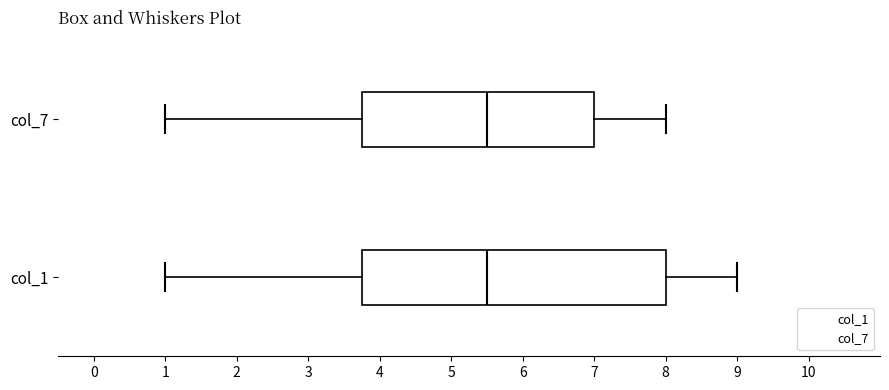

Reading bottom to top, read every box against the x-axis: the position of its median line, the range the box covers, and the ends of its whiskers. The values are not printed on the chart, so give them approximately, as read against the axis.

col_1: median 5.5, box 3.8 to 8.0, whiskers 1.0 to 9.0
col_7: median 5.5, box 3.8 to 7.0, whiskers 1.0 to 8.0